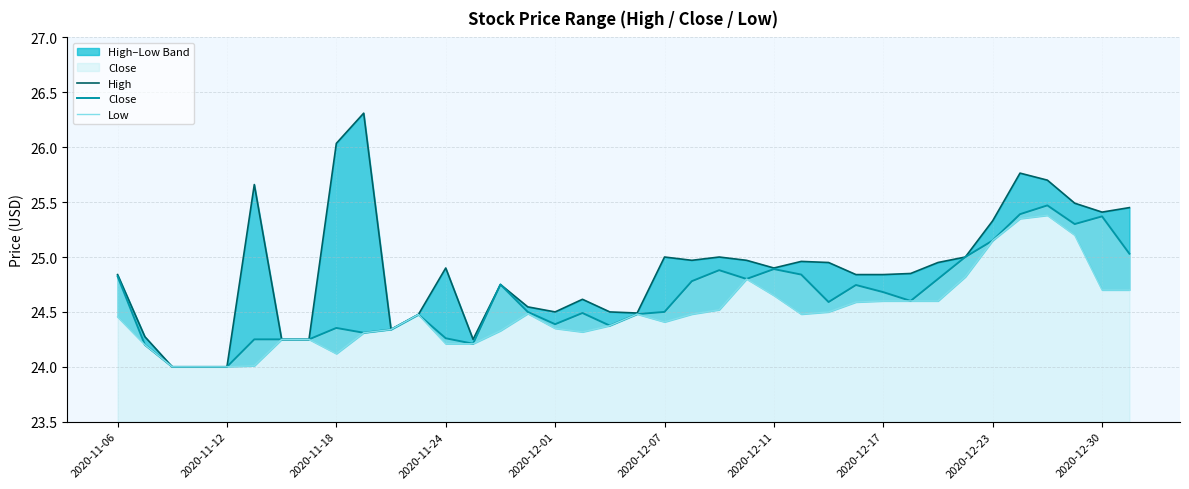

In Low, how many points are higher than both neighbors (excluding endpoints)?

5